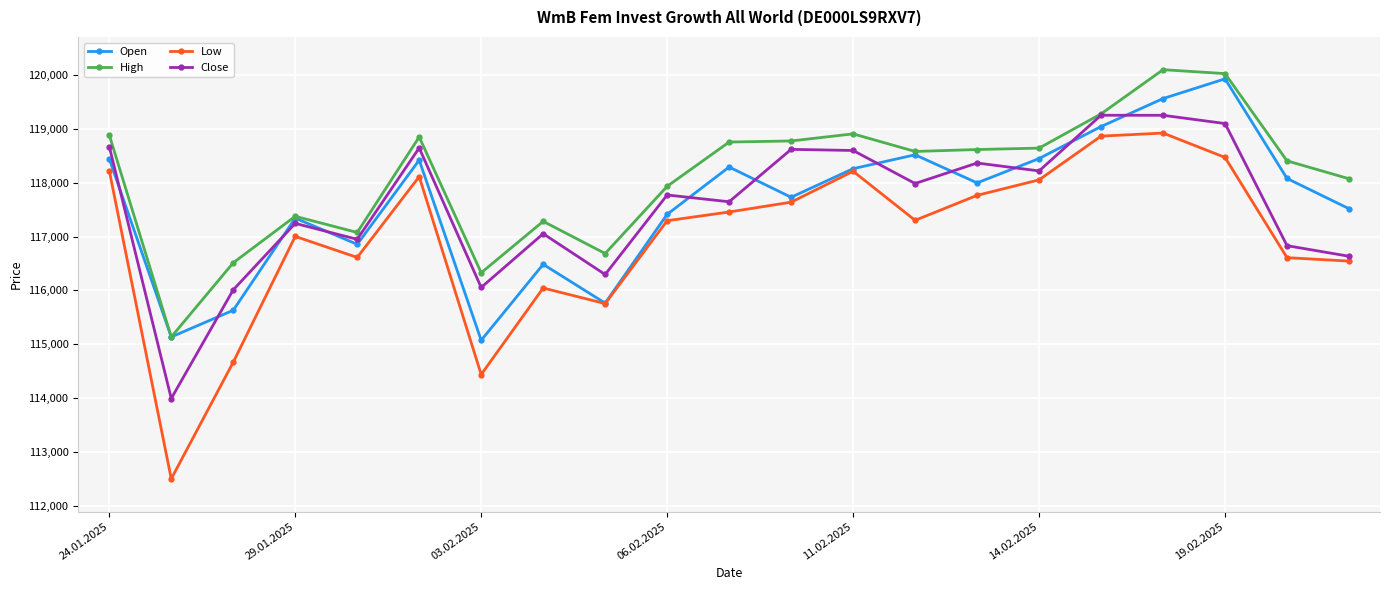

Which series has the widest spread of values?

Low